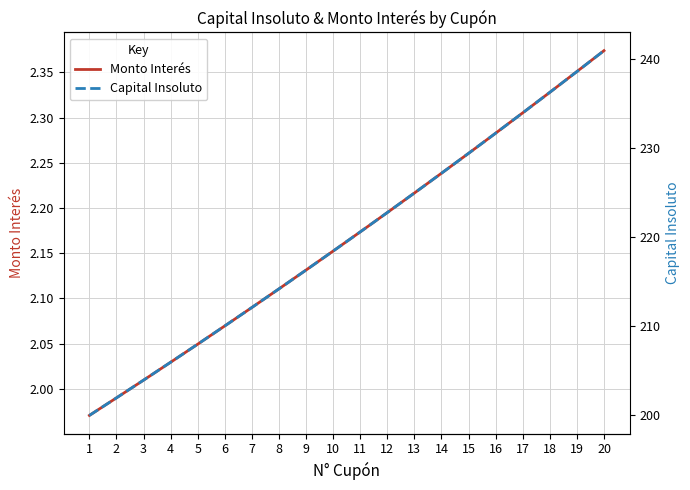

The Monto Interés series shows 2.0 at 1. True or false?

True